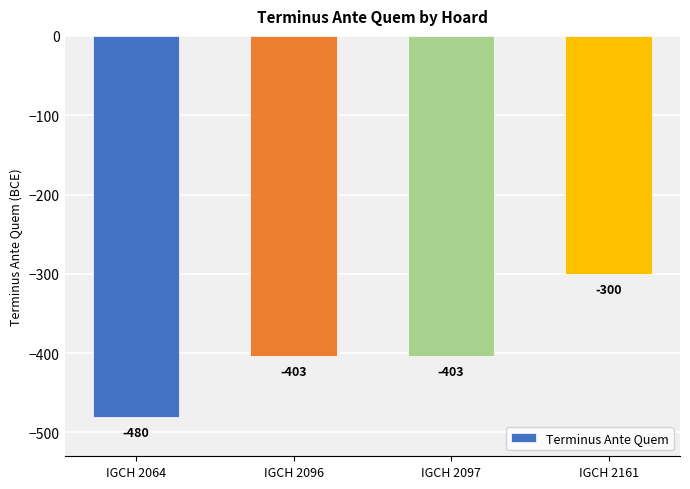

At which category does the chart reach its minimum across all series?

IGCH 2064